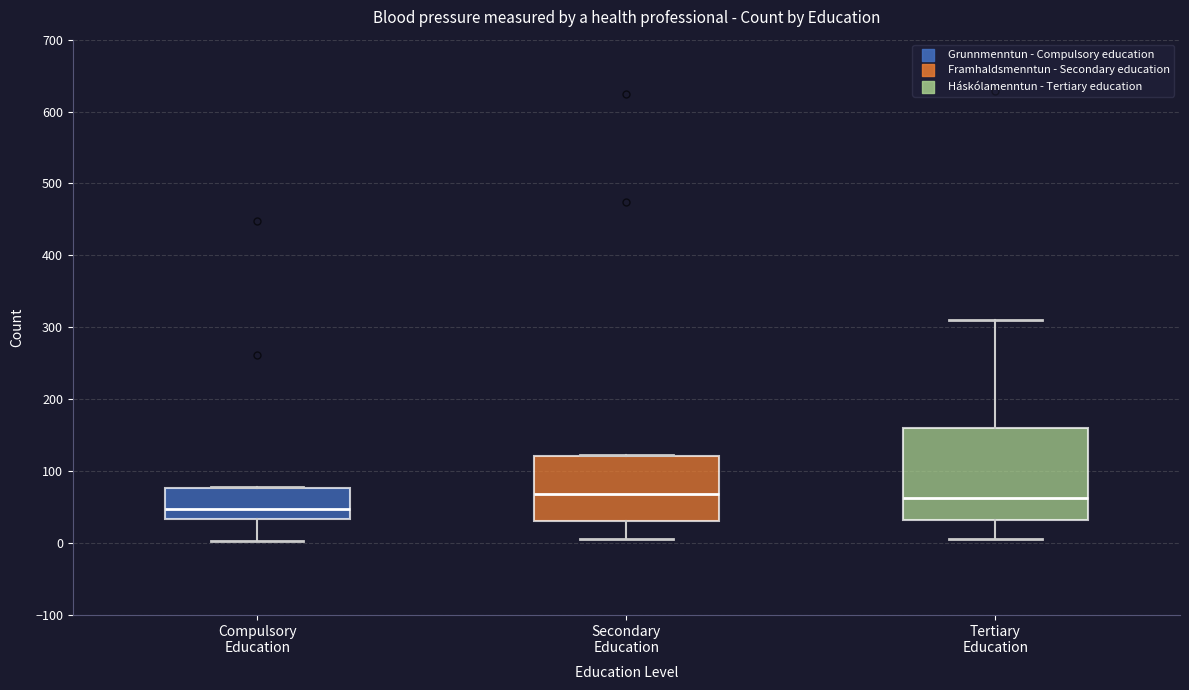

Which box has the lowest median line?

Compulsory Education